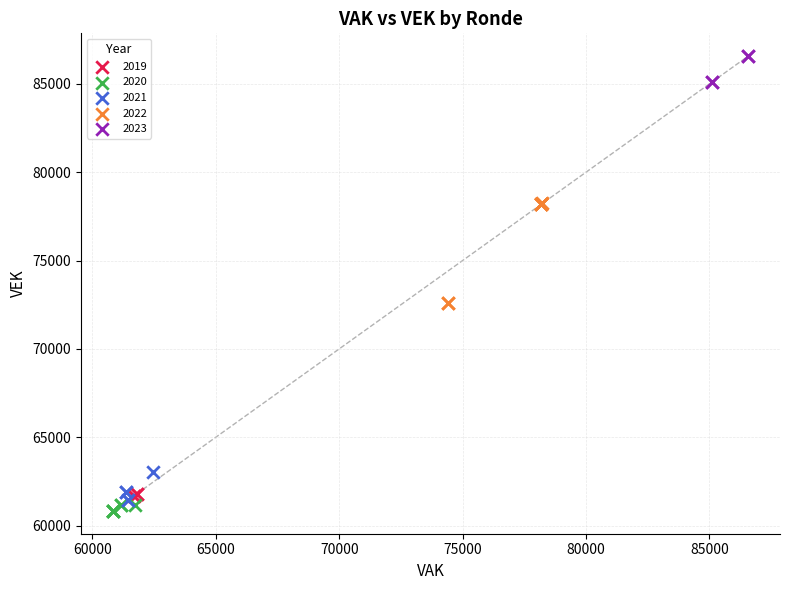

Which series reaches the maximum Y coordinate?

2023